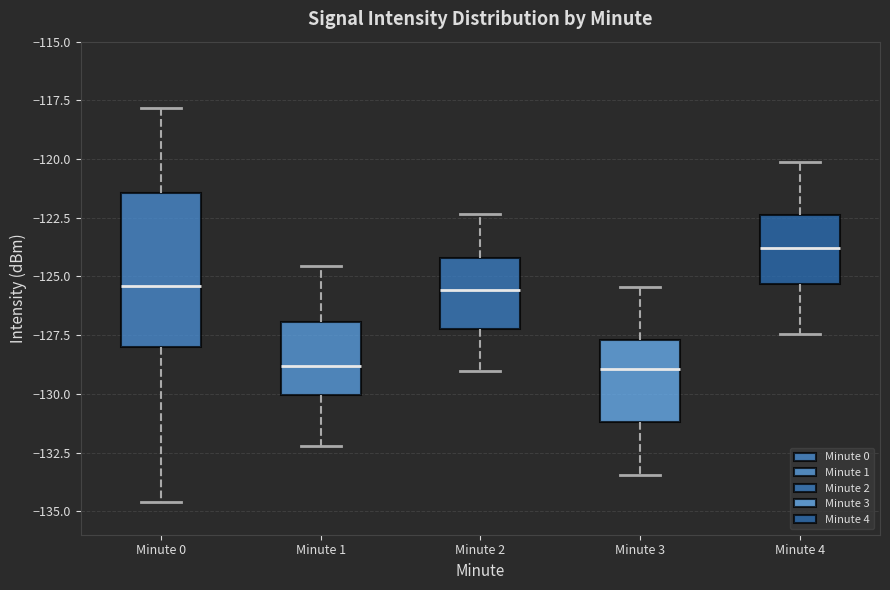

Where does the upper whisker of the box for Minute 0 end on the y-axis? The values are not printed on the chart, so give them approximately, as read against the axis.

-118.0